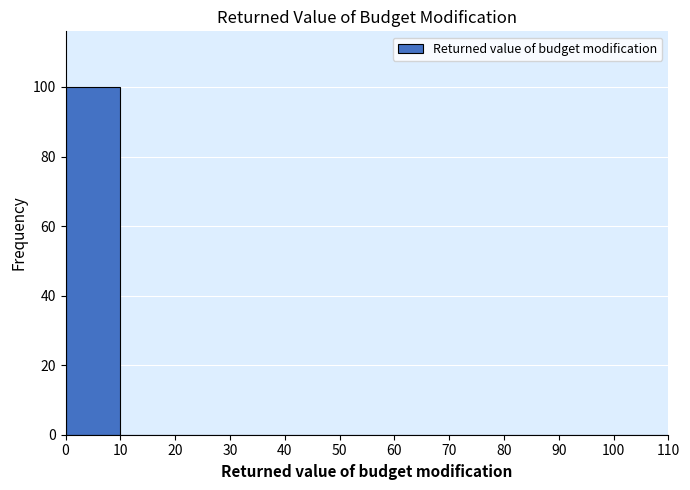

Over which range of the x-axis is the bar tallest?

0 to 10